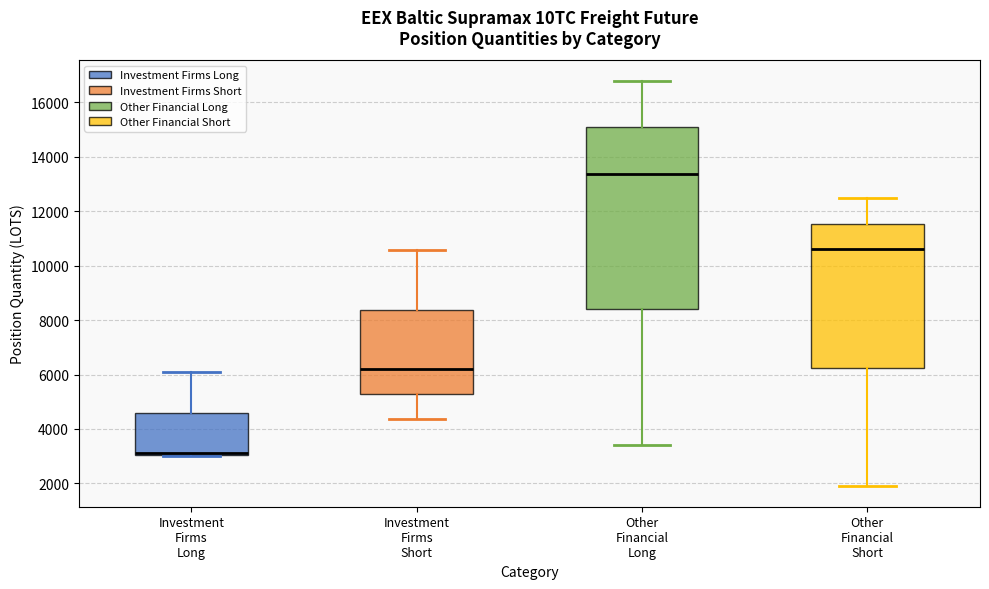

Reading left to right, transcribe this box plot: for each box, give where its median line is, the range the box spans, and where its two whiskers end, as read against the y-axis. The values are not printed on the chart, so give them approximately, as read against the axis.

Investment Firms Long: median 3200 (drawn on the box's lower edge), box 3000 to 4600, whiskers 3000 to 6200
Investment Firms Short: median 6200, box 5200 to 8400, whiskers 4400 to 10600
Other Financial Long: median 13400, box 8400 to 15000, whiskers 3400 to 16800
Other Financial Short: median 10600, box 6200 to 11600, whiskers 1800 to 12400